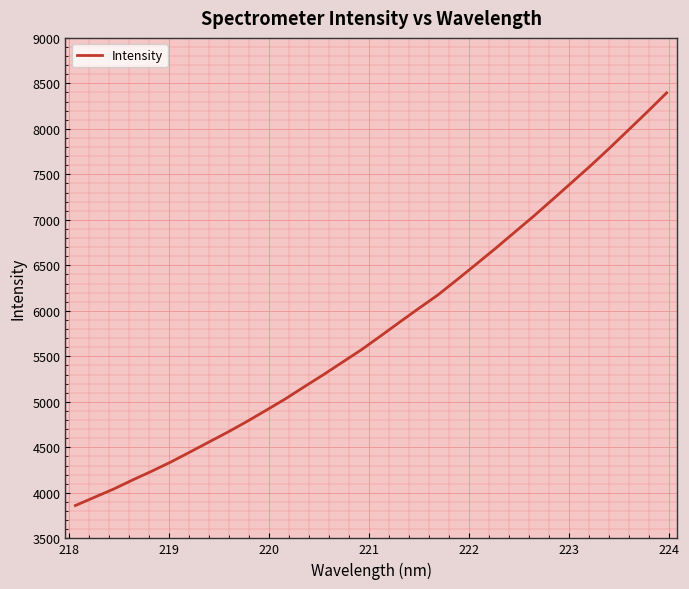

What is the minimum value shown in the chart?

3861.0